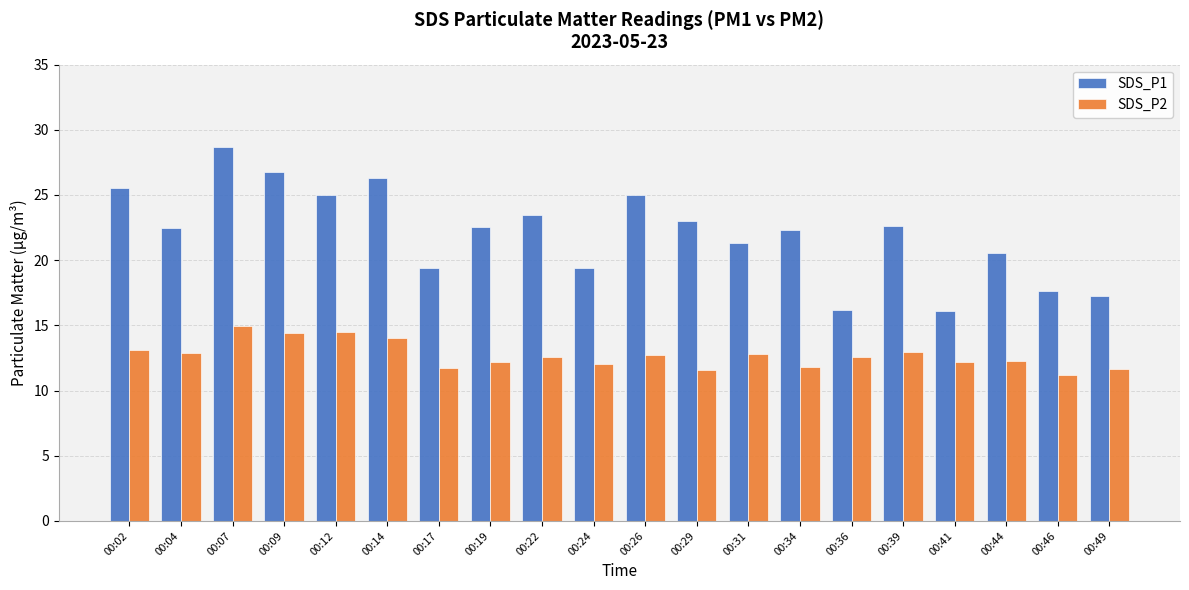

At how many categories does at least one series exceed 12?

20